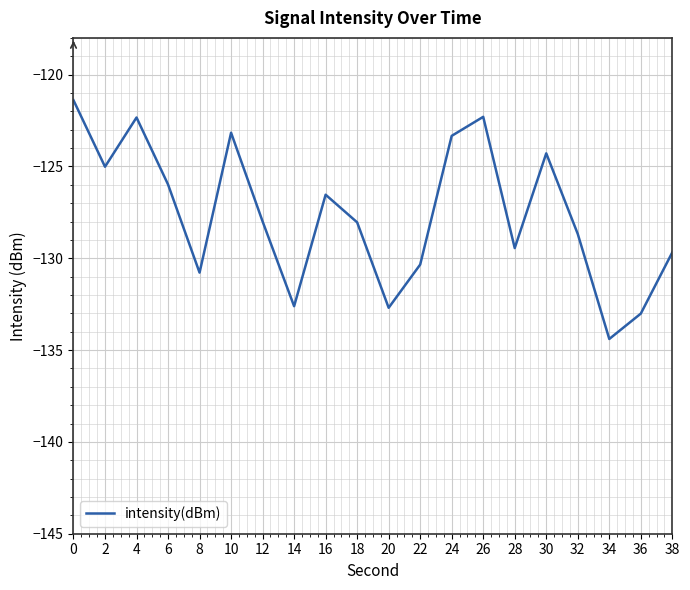

True or false: the data shows -51.3 at 14.

False